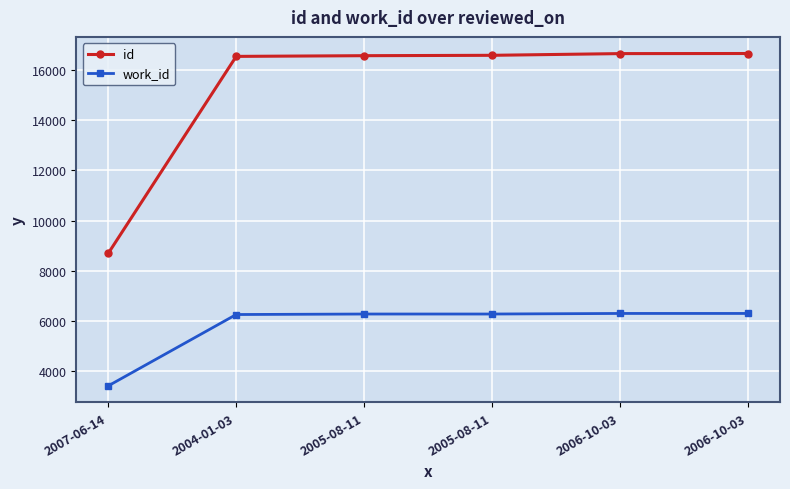

How many lines are shown in the chart?

2